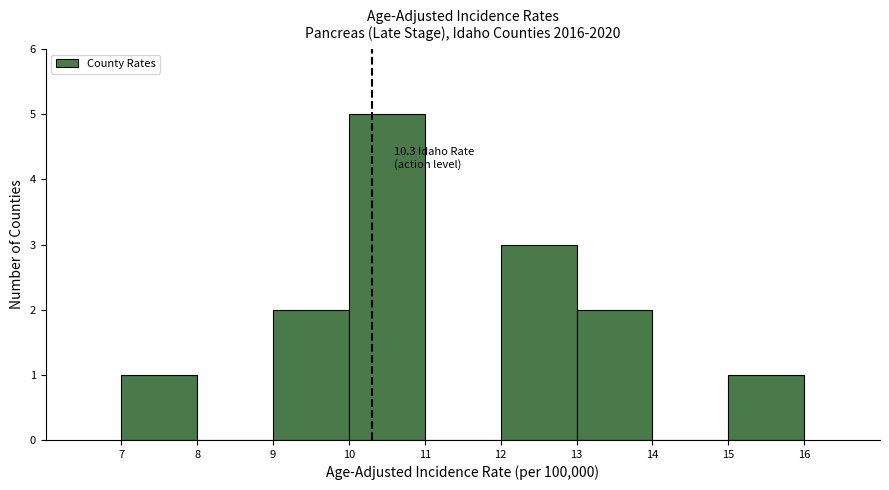

Over which range of the x-axis is the bar tallest?

10 to 11